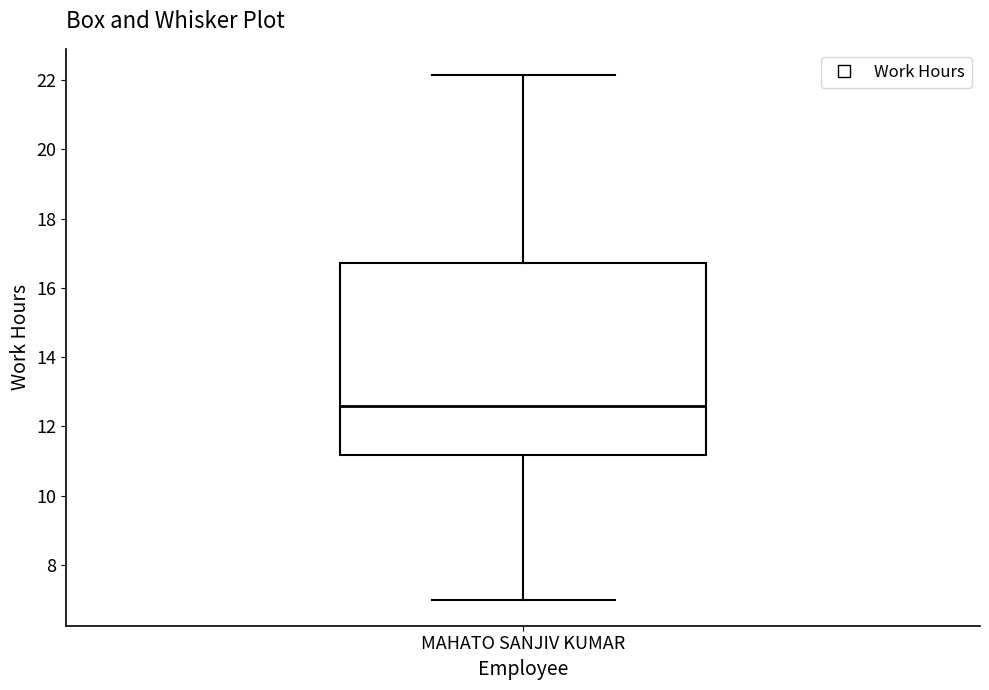

Where does the lower whisker of the box for MAHATO SANJIV KUMAR end on the y-axis? The values are not printed on the chart, so give them approximately, as read against the axis.

7.0